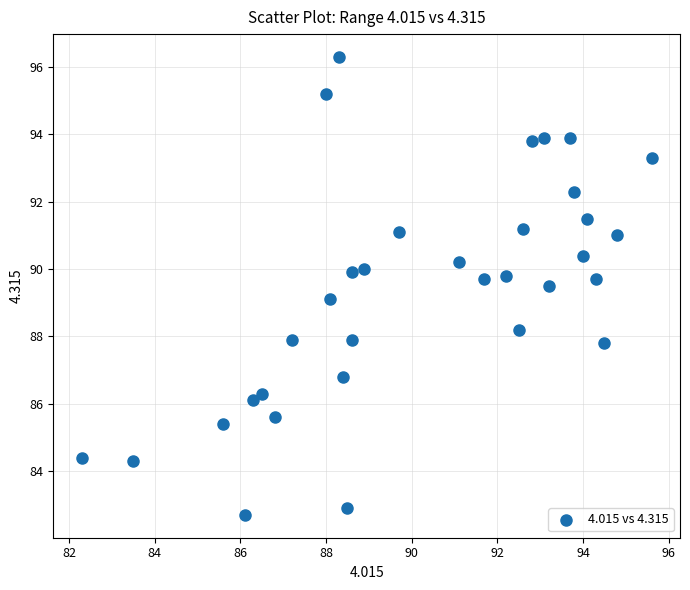

What is the range of X values (max minus min)?

13.3